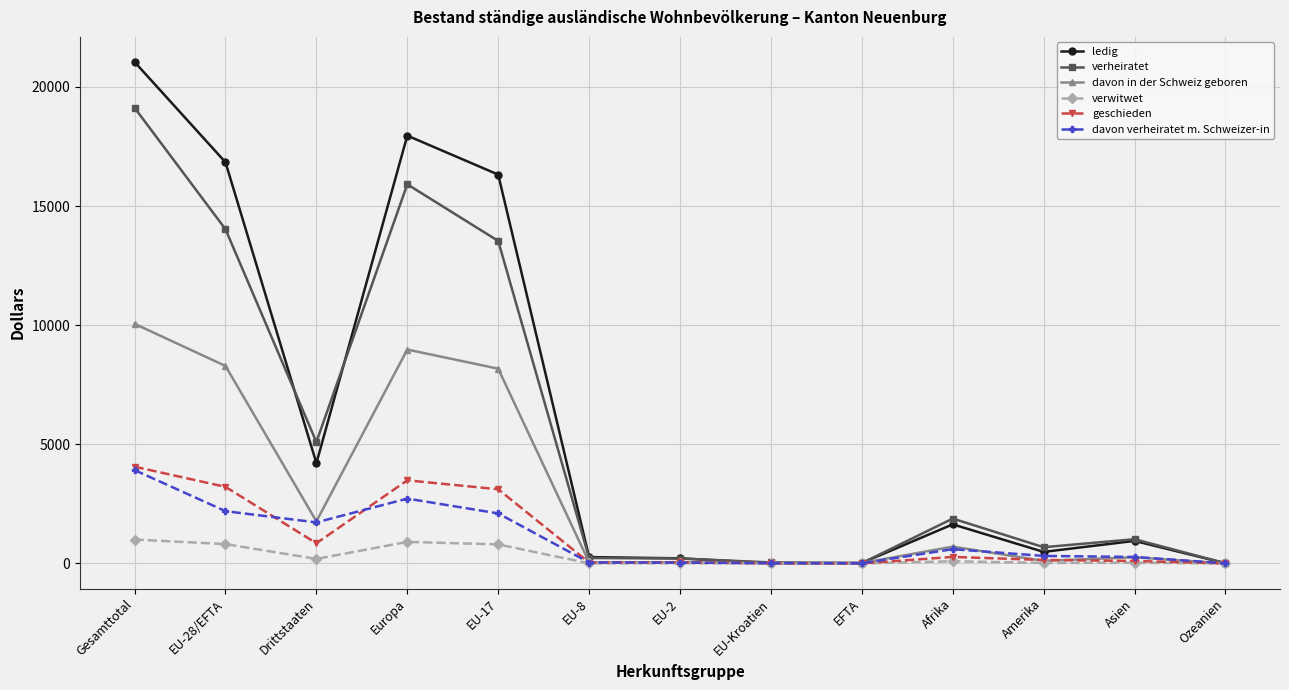

At which label does ledig first exceed 947?

Gesamttotal